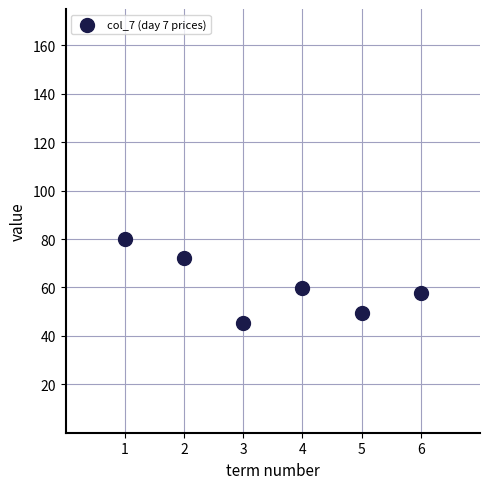

What Y value in the scatter plot is closest to 62?

59.7